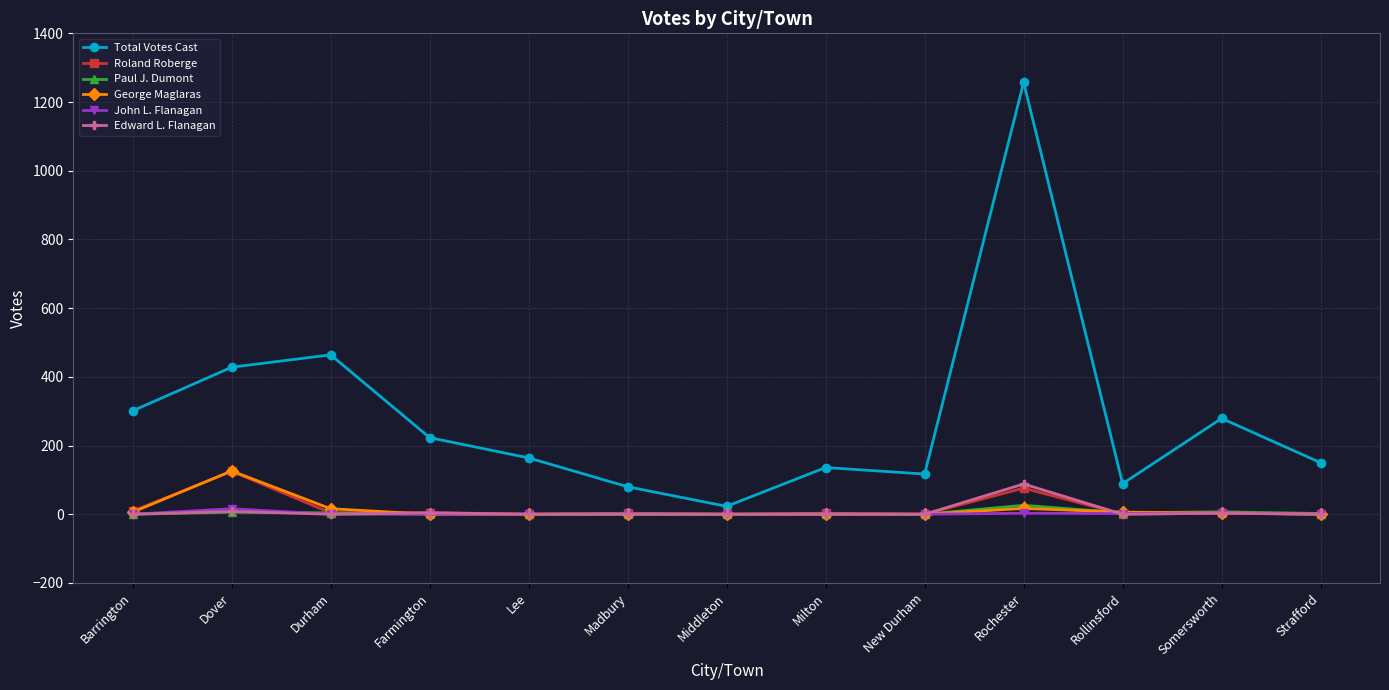

In Total Votes Cast, how many points are lower than both neighbors (excluding endpoints)?

3